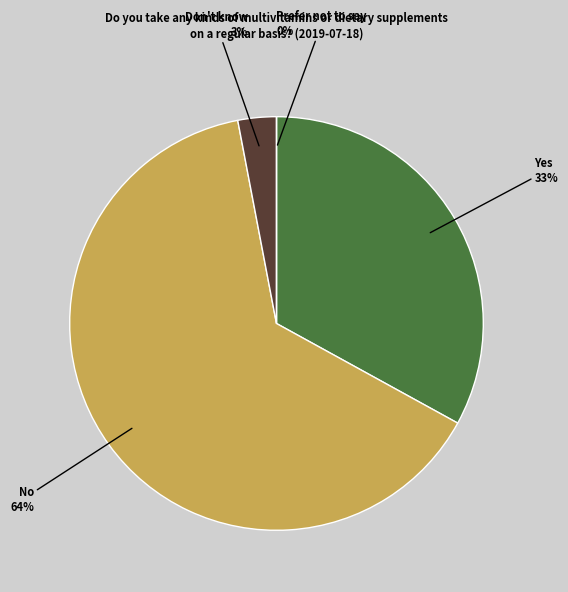

Is there any slice that represents more than half of the pie?

Yes